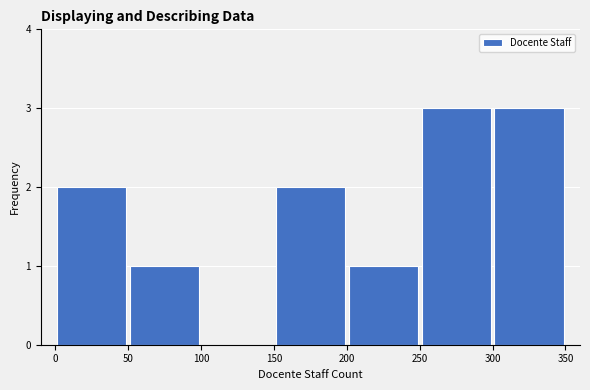

Reading left to right, list every bar in this chart as the range it spans on the x-axis followed by its height. The values are not printed on the chart, so give them approximately, as read against the axis.

0 to 50: 2
50 to 100: 1
100 to 150: 0
150 to 200: 2
200 to 250: 1
250 to 300: 3
300 to 350: 3